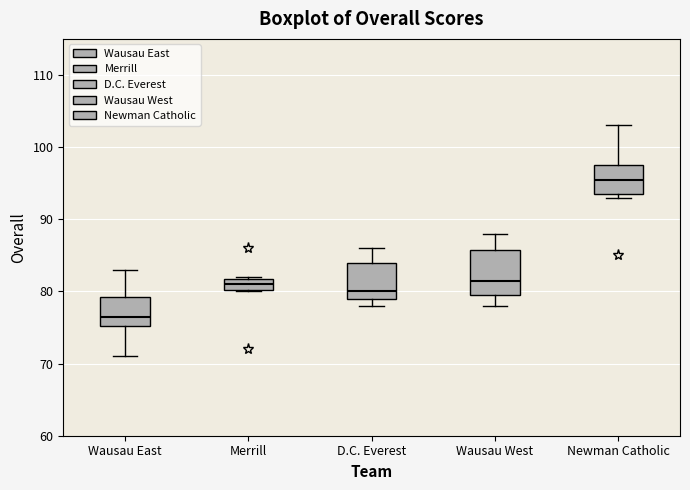

Which box's median line is the highest?

Newman Catholic